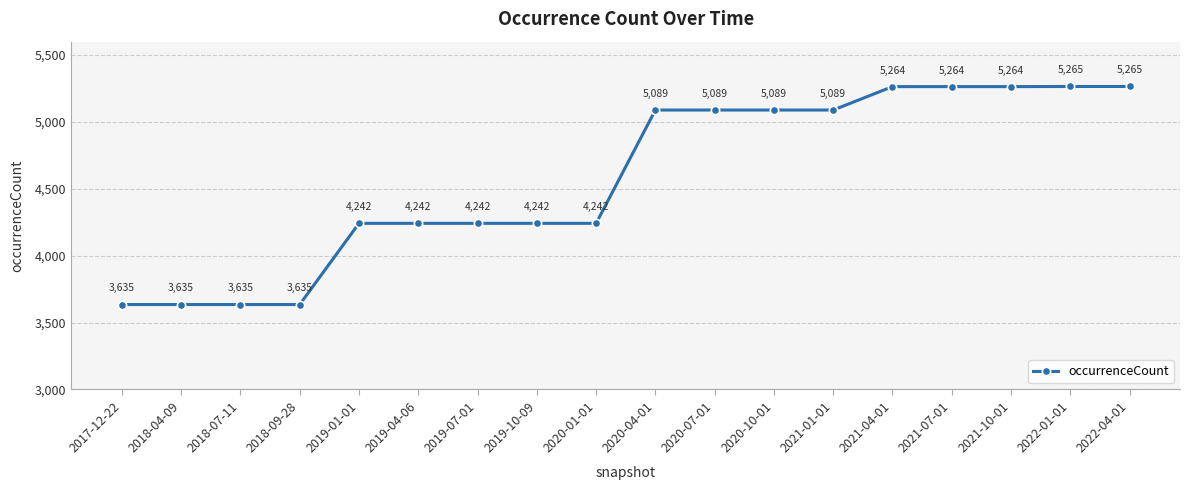

Which has a higher value, 2020-01-01 or 2021-04-01?

2021-04-01